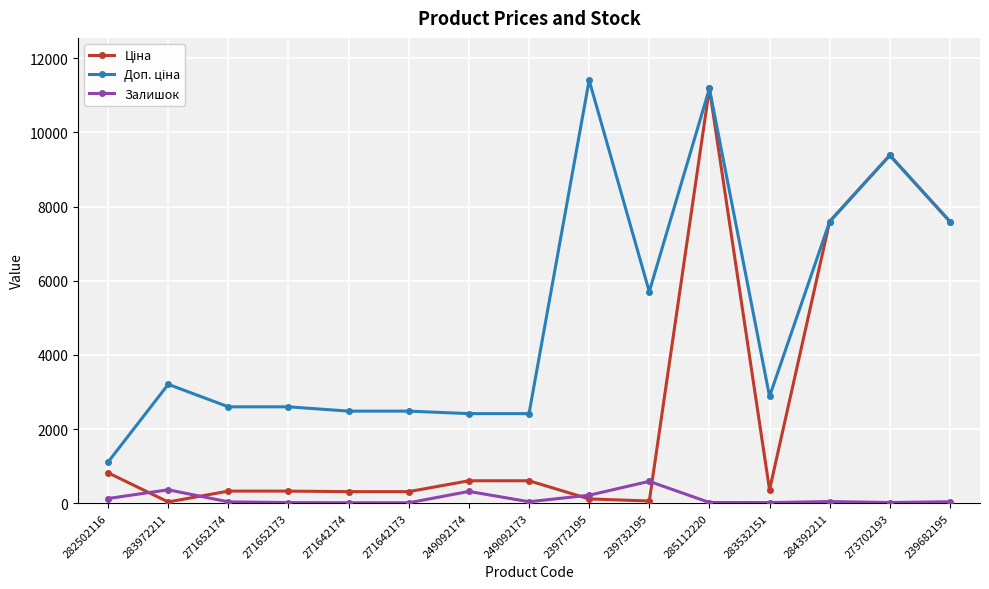

At which category is the sum across all series the highest?

285112220